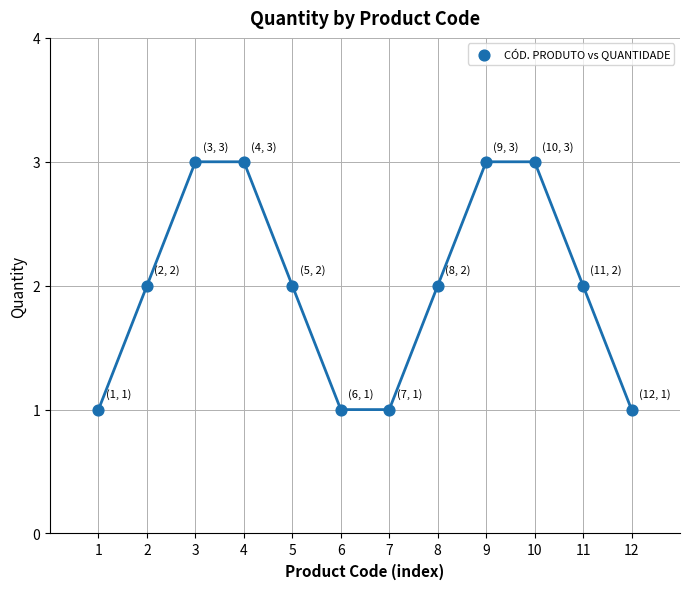

What is the average X value?

6